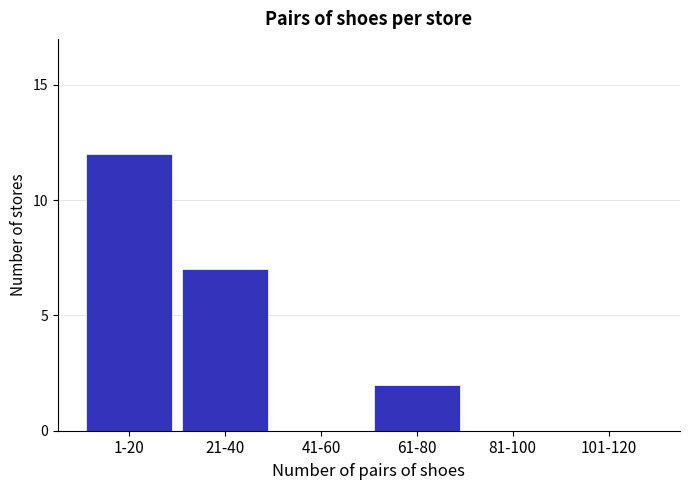

Reading left to right, list all the values displayed in this chart.

1-20=12	21-40=7	41-60=0	61-80=2	81-100=0	101-120=0